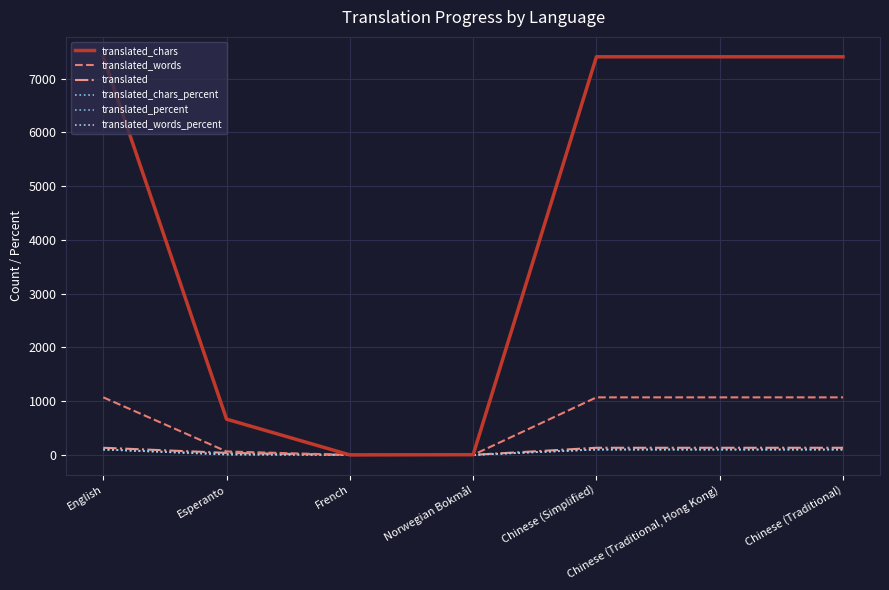

What is the highest value of the translated_words series?

1071.0